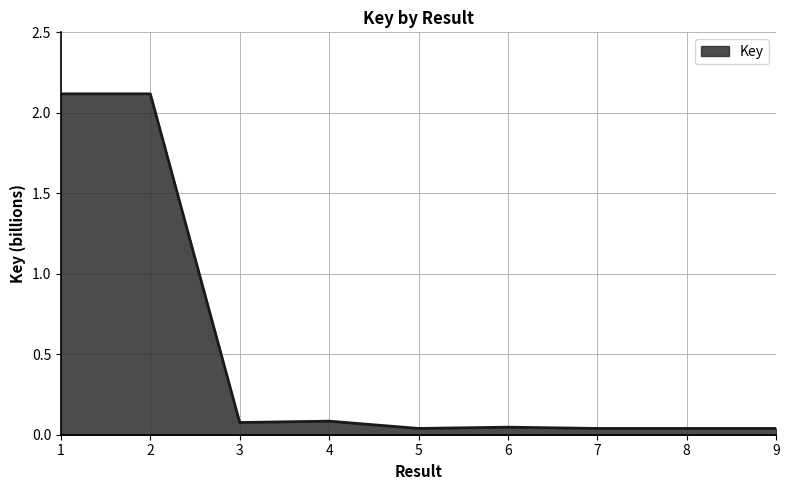

Reading left to right, transcribe all the data shown in this chart.

1=2117885867	2=2117887086	3=75779623	4=84261858	5=38977978	6=46789840	7=38978418	8=38978413	9=38977713